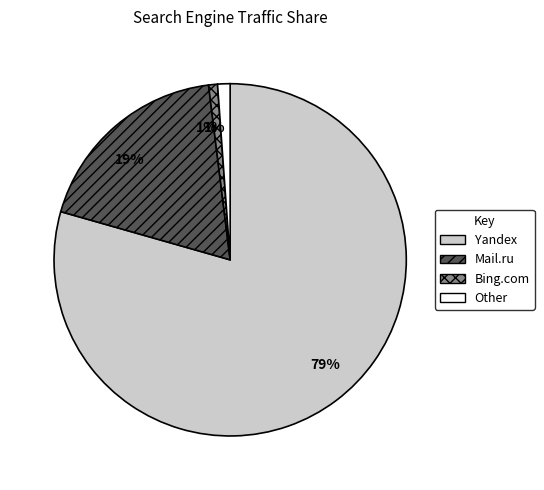

Does Other account for over 50% of the chart?

No